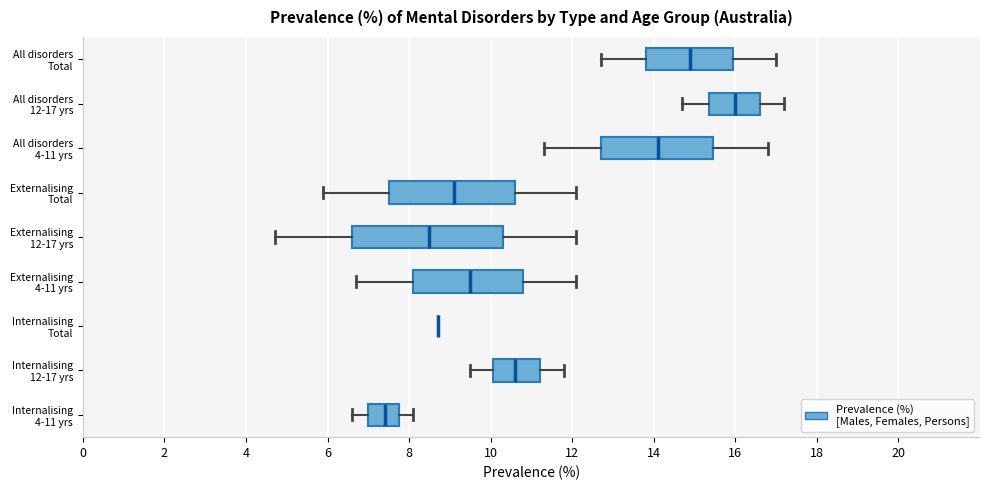

Which box is the widest, from its left edge to its right edge?

Externalising 12-17 yrs